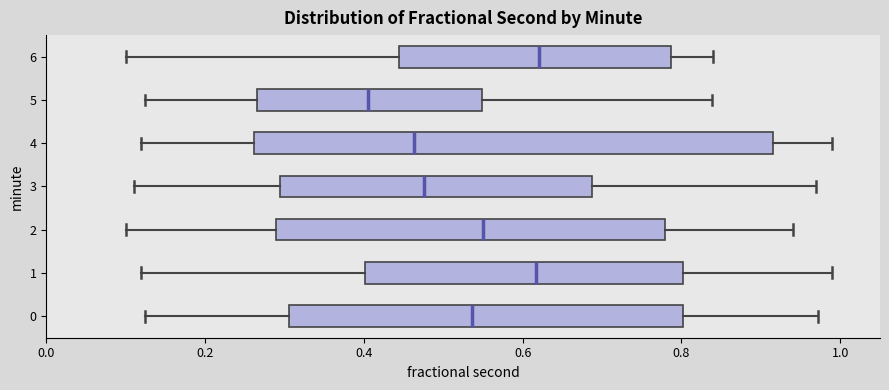

Which box is the widest, from its left edge to its right edge?

4